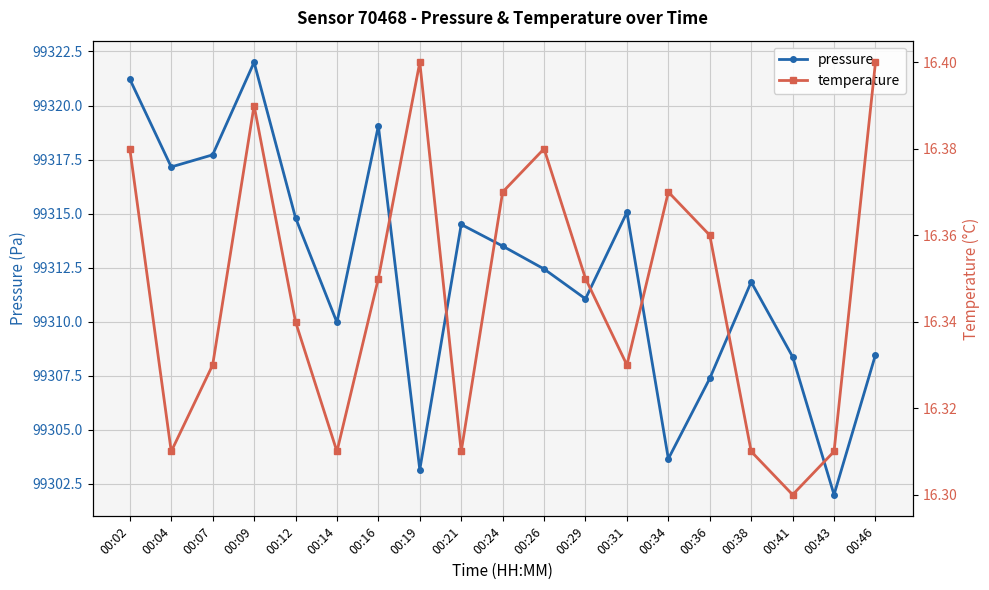

True or false: pressure and temperature cross at least once.

False